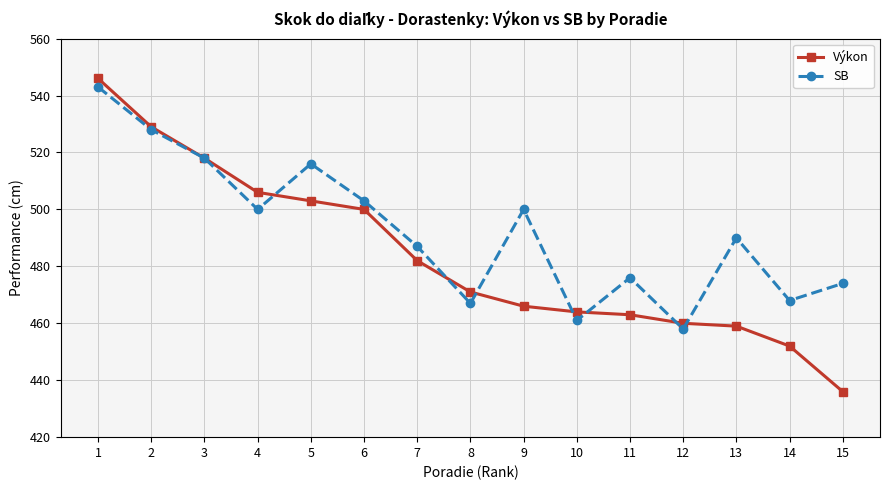

How many interior local valleys does the SB series have?

5